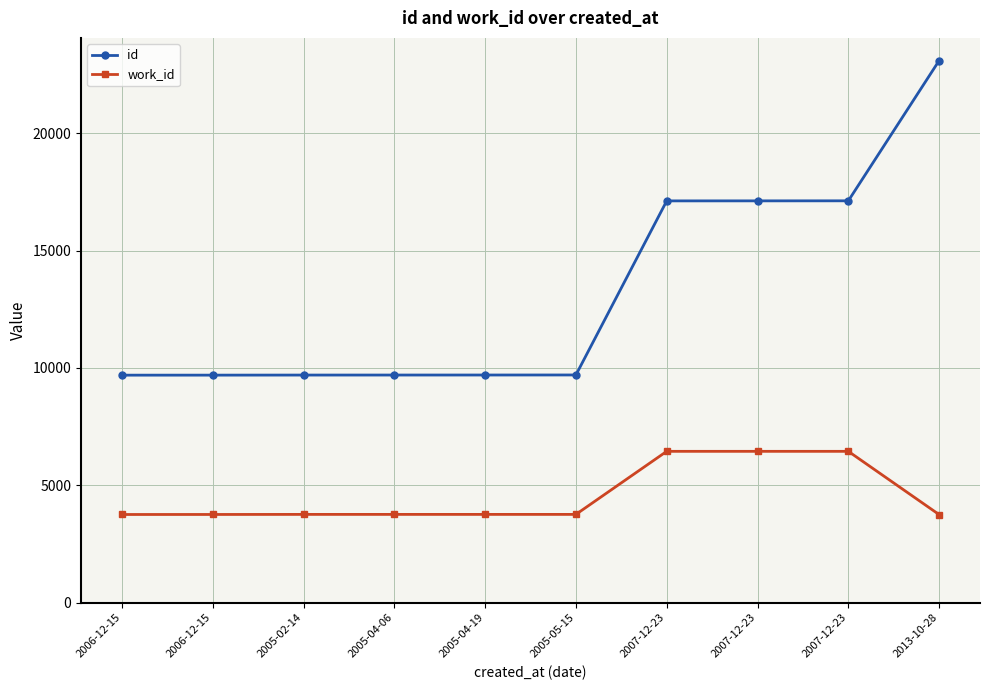

Is this an area chart (filled region under the line)?

No